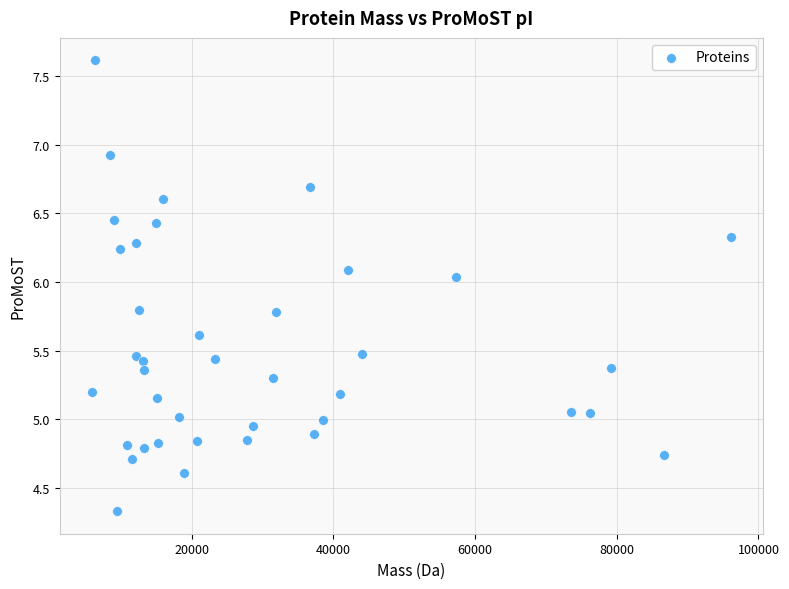

What is the range of Y values (max minus min)?

3.3